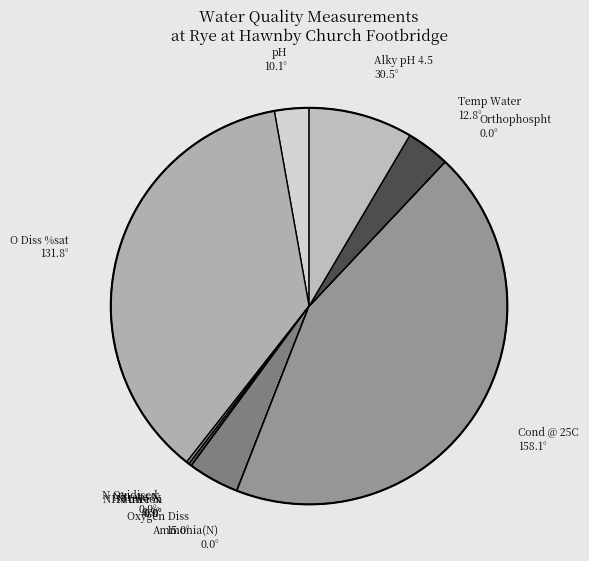

What is the largest slice in the pie chart?

Cond @ 25C